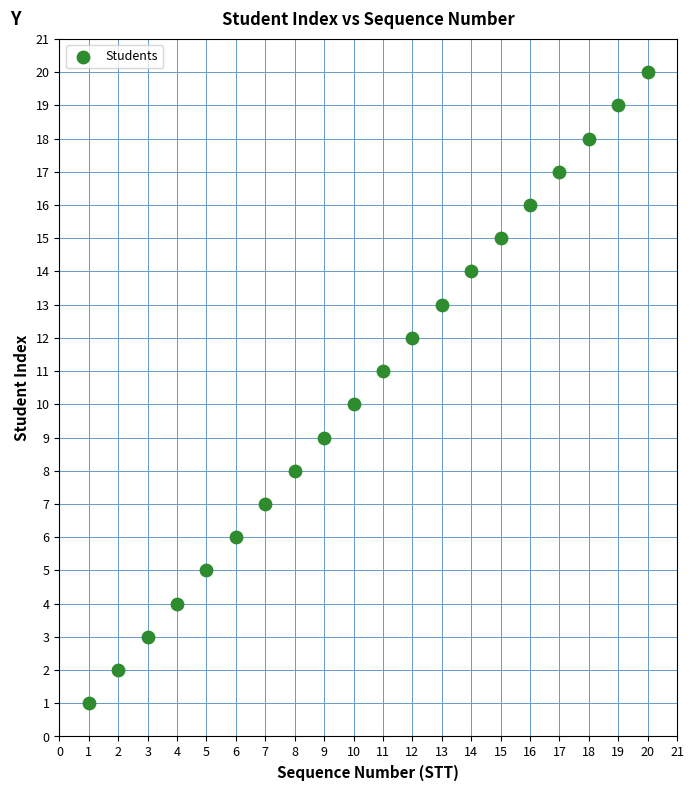

What is the range of X values (max minus min)?

19